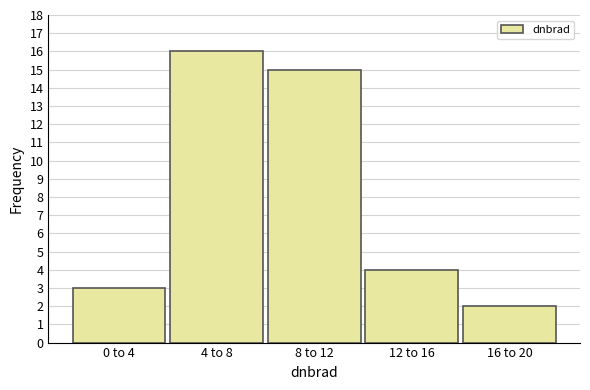

Reading left to right, extract all data points from this chart.

0 to 4=3	4 to 8=16	8 to 12=15	12 to 16=4	16 to 20=2